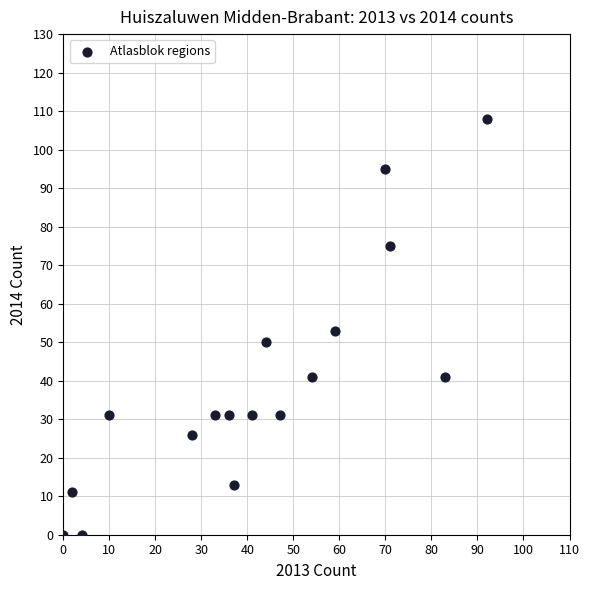

What is the range of X values (max minus min)?

92